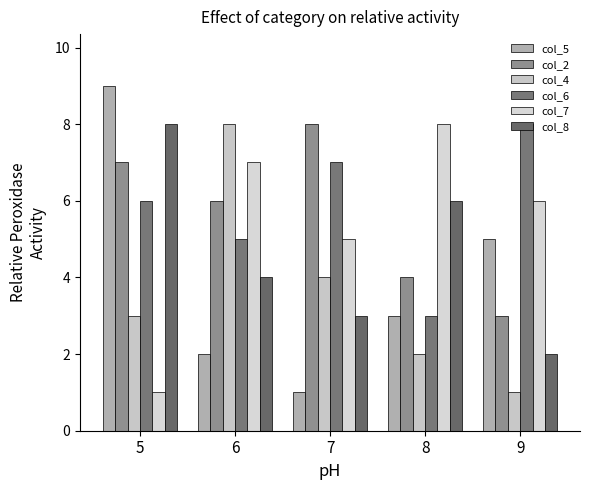

Between 6 and 8, which is larger?

8